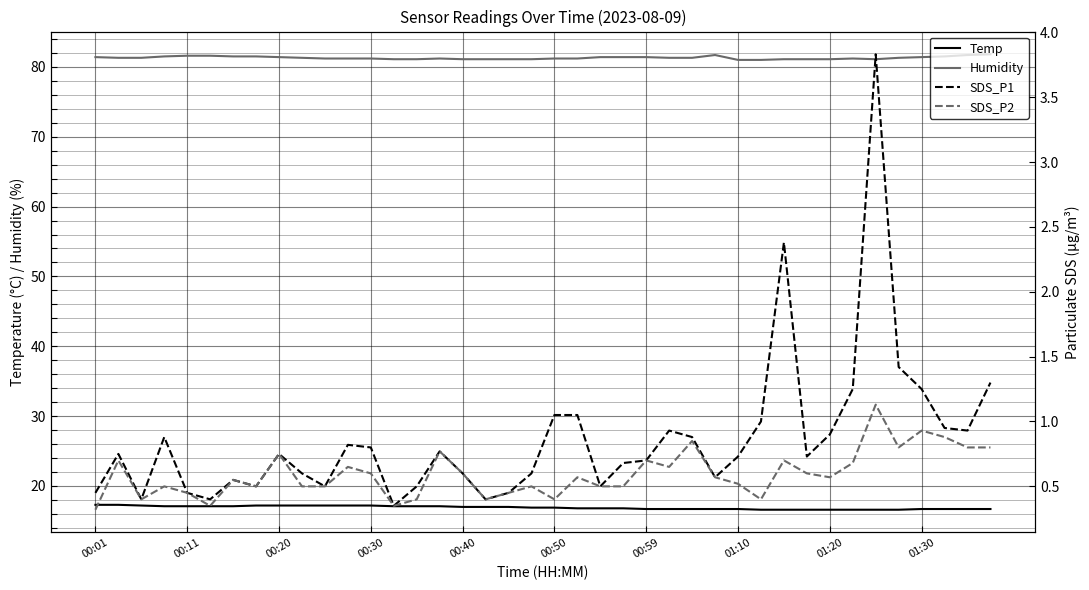

True or false: SDS_P2 and Humidity intersect in this chart.

False